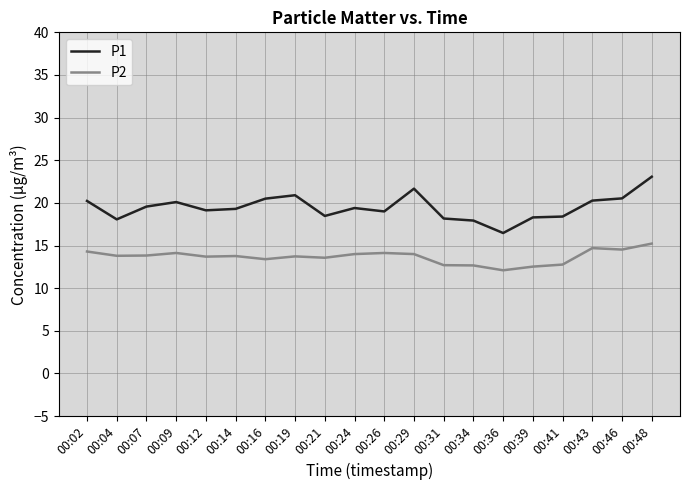

List the series in order of their peak value, lowest first.

P2, P1